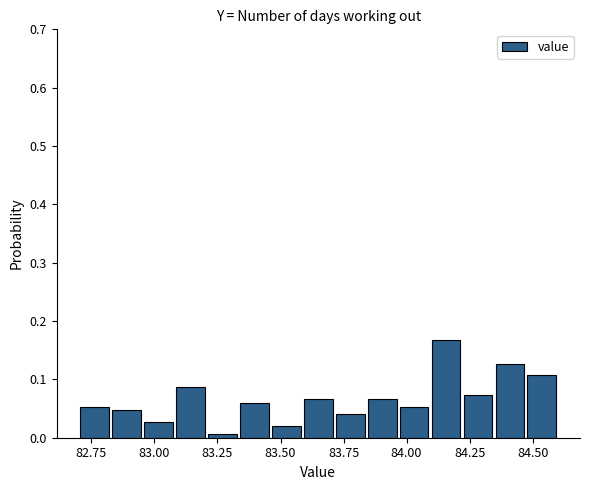

Read against the x-axis, roughly where is the centre of the tallest bar?

84.15